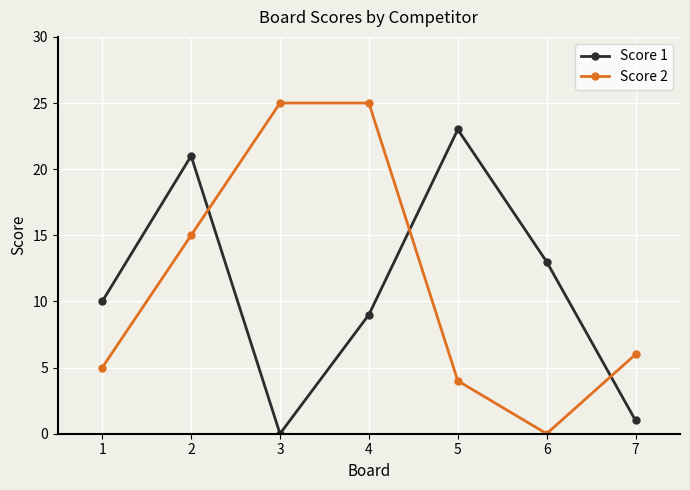

Where do Score 2 and Score 1 first cross each other?

2 and 3